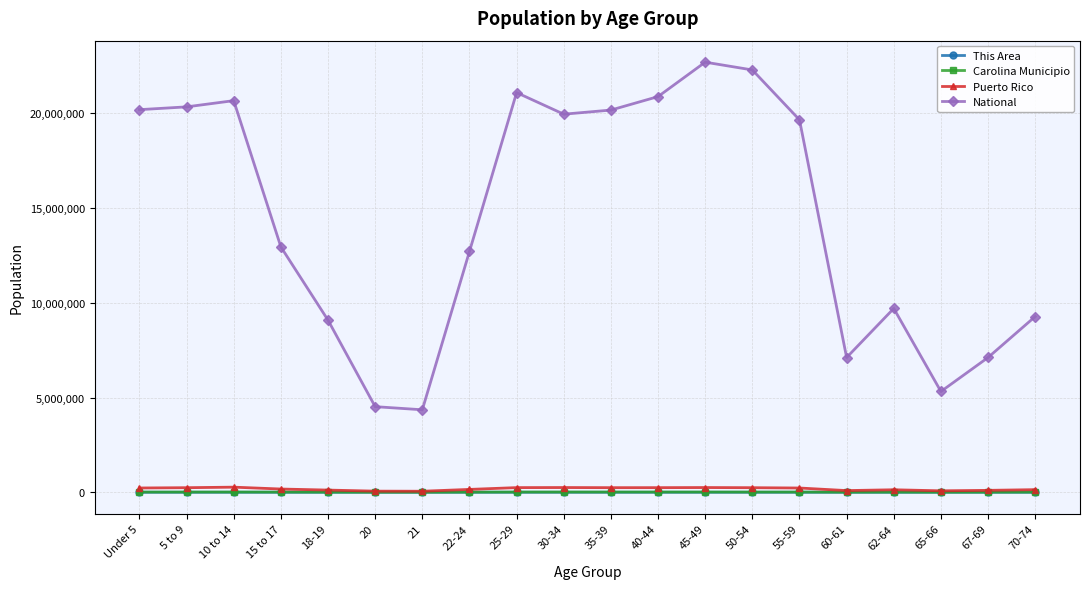

At which label does National first exceed 19664805?

Under 5